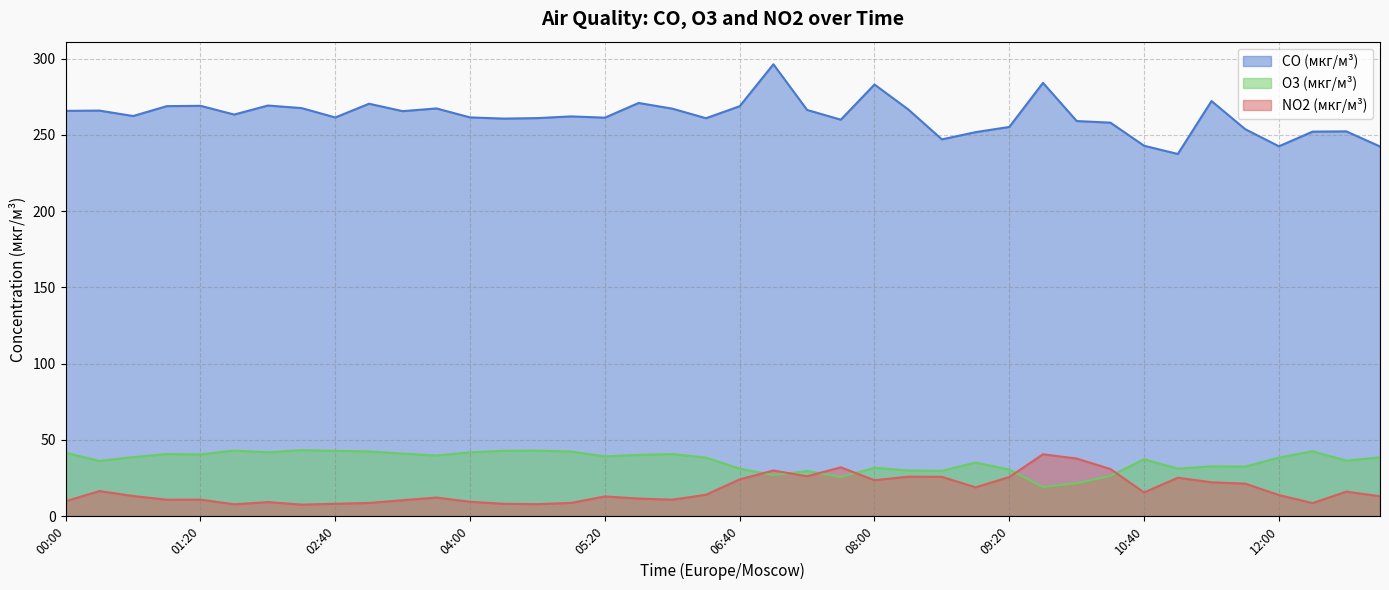

Which series has the largest total across all categories?

CO (мкг/м³)